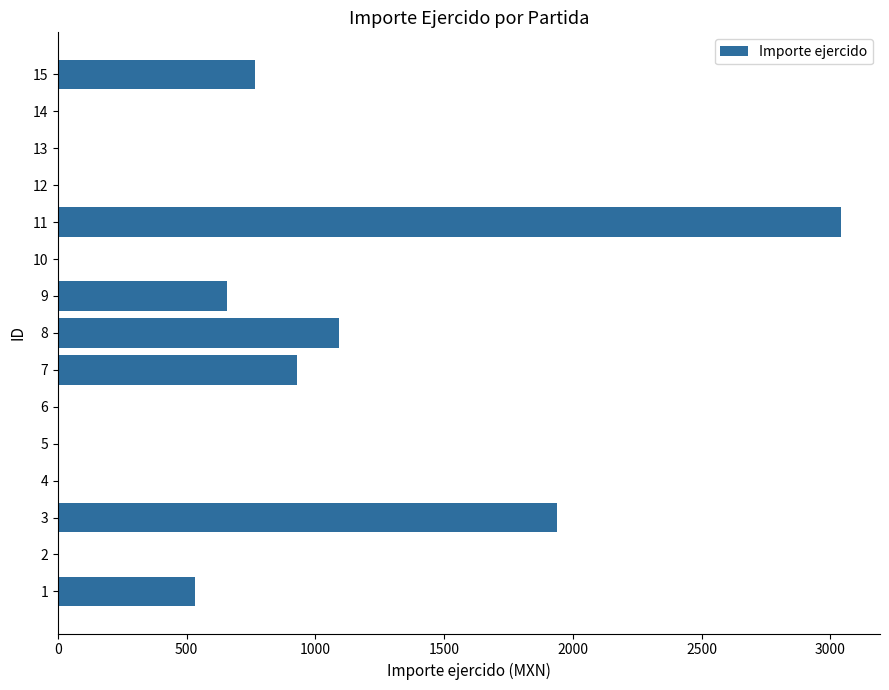

Reading bottom to top, transcribe all the data shown in this chart.

1=531.0	2=0.0	3=1937.6	4=0.0	5=0.0	6=0.0	7=929.0	8=1094.0	9=657.0	10=0.0	11=3041.0	12=0.0	13=0.0	14=0.0	15=766.0